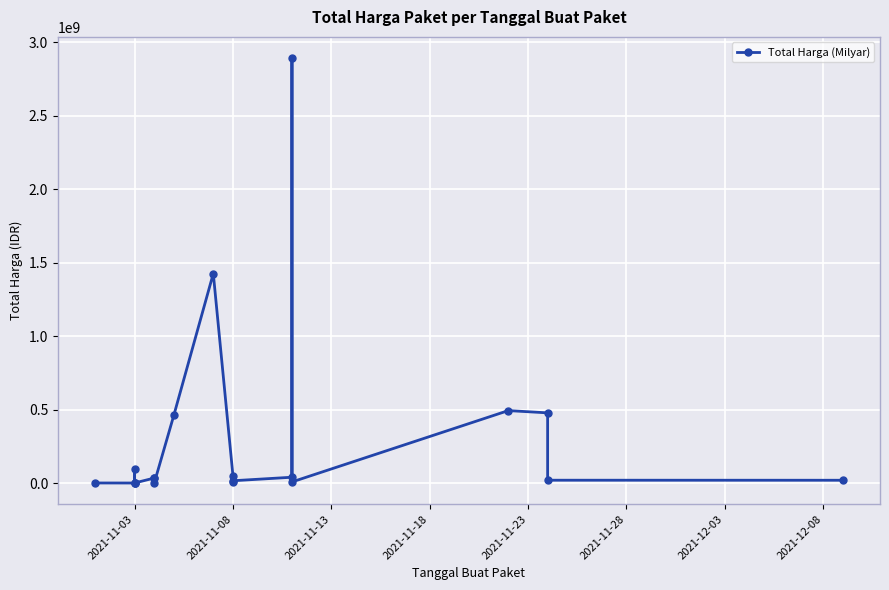

Is it true that the value at 2021-11-03 is 353206?

False